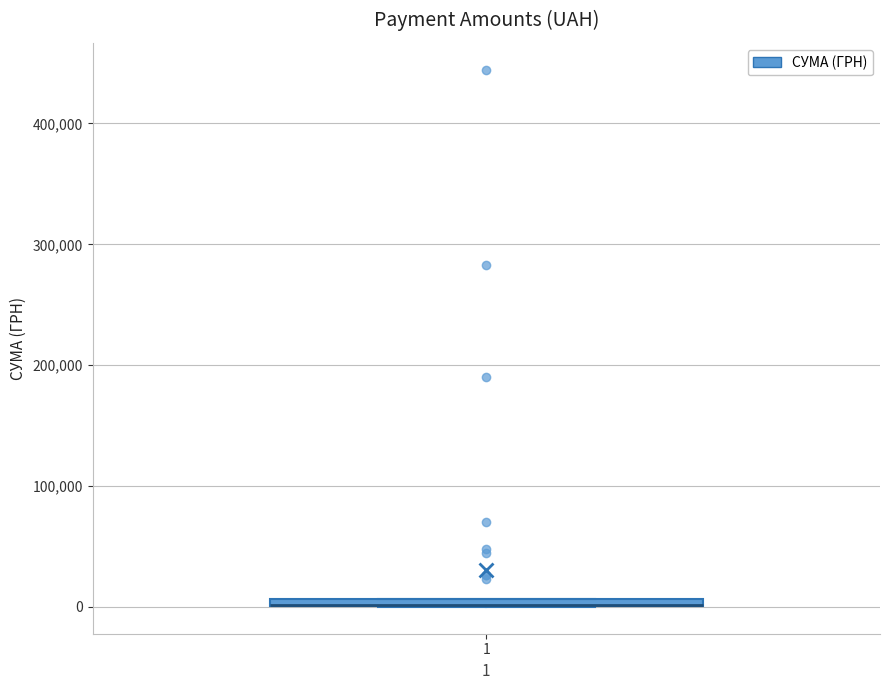

Where is the lower edge of the box at x = 1 on the y-axis? The values are not printed on the chart, so give them approximately, as read against the axis.

0